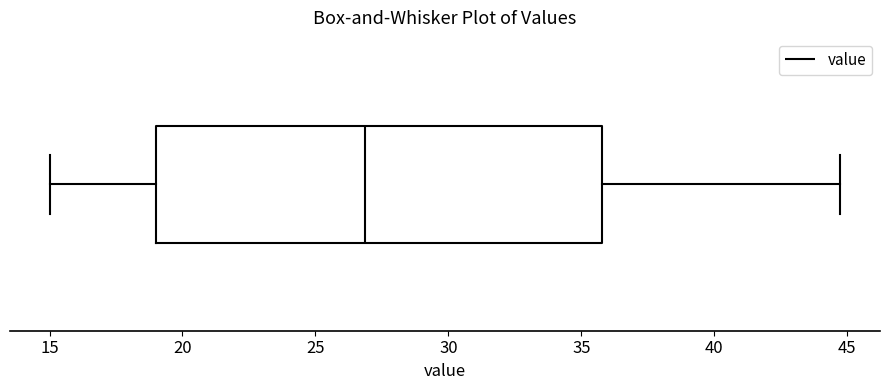

Where is the left edge of the box on the x-axis? The values are not printed on the chart, so give them approximately, as read against the axis.

19